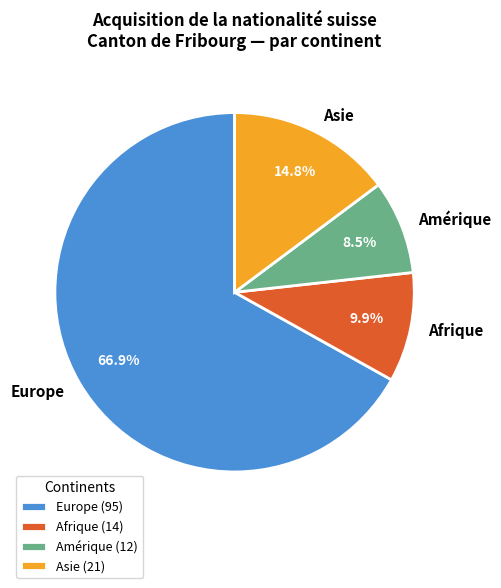

Which category accounts for the majority?

Europe